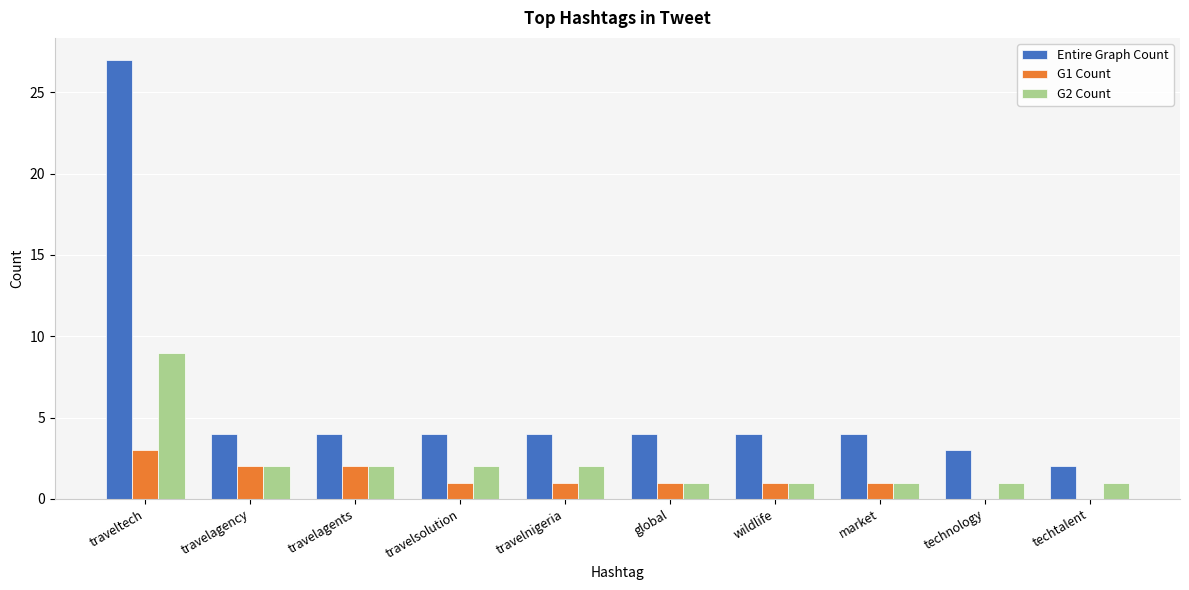

Count the number of data series in this chart.

3